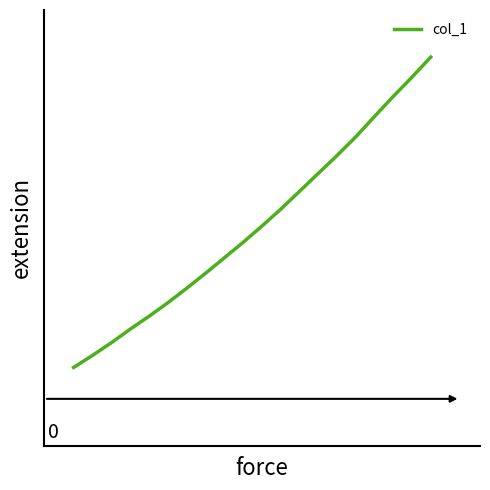

Is this an area chart (filled region under the line)?

No